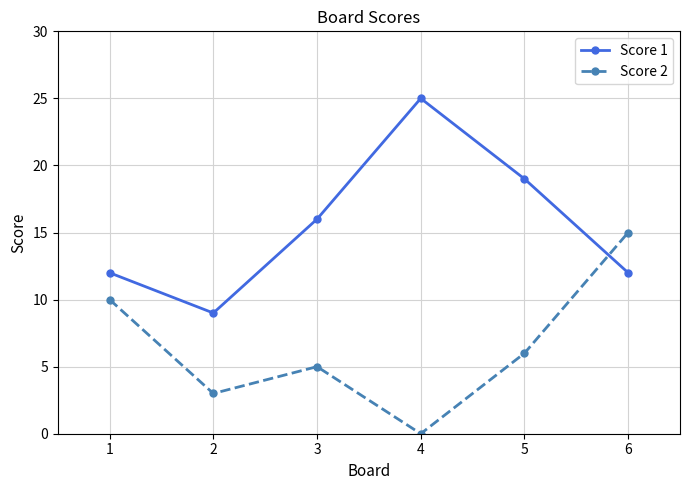

How many times do Score 2 and Score 1 cross each other?

1